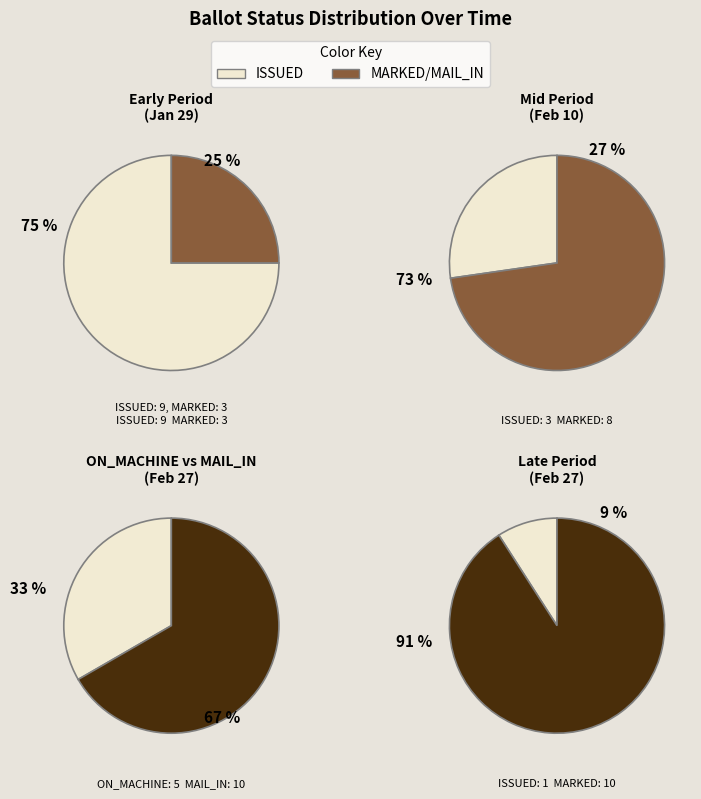

What is the smallest slice in the pie chart?

ISSUED